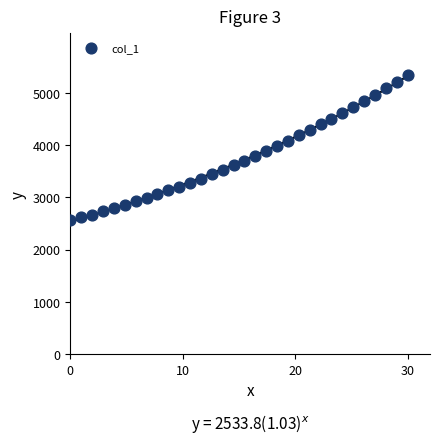

What is the range of Y values (max minus min)?

2774.7